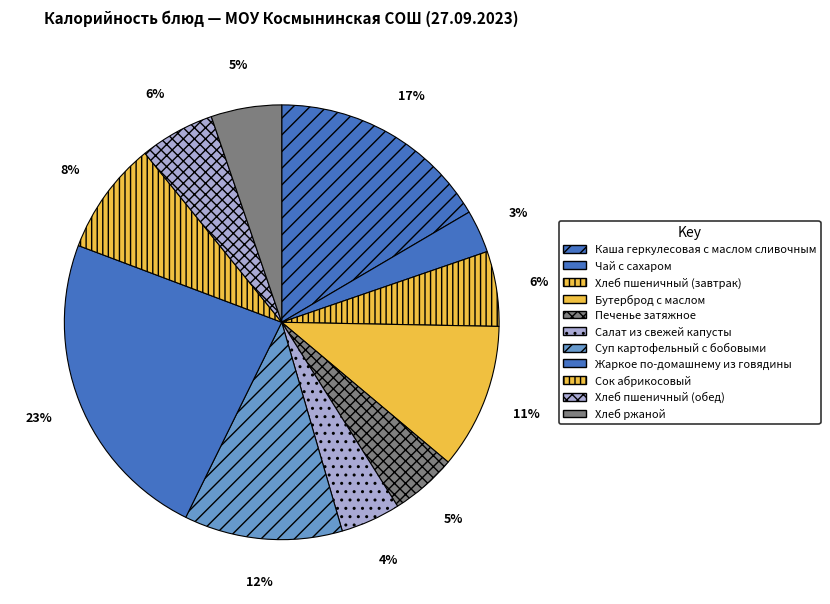

Which slice is the largest?

Жаркое по-домашнему из говядины